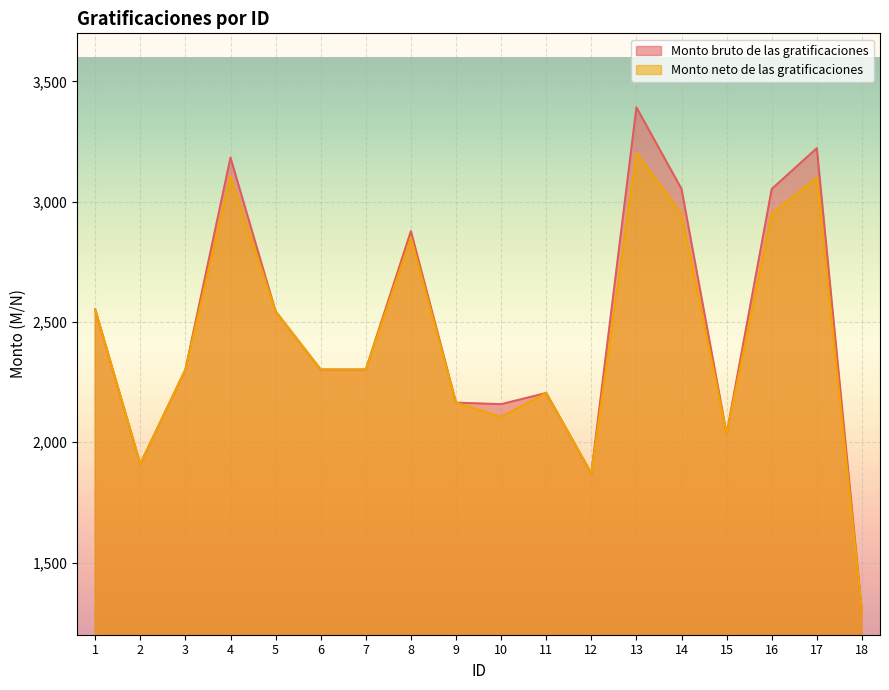

True or false: Monto bruto de las gratificaciones has more than 2 points higher than both neighbors.

True